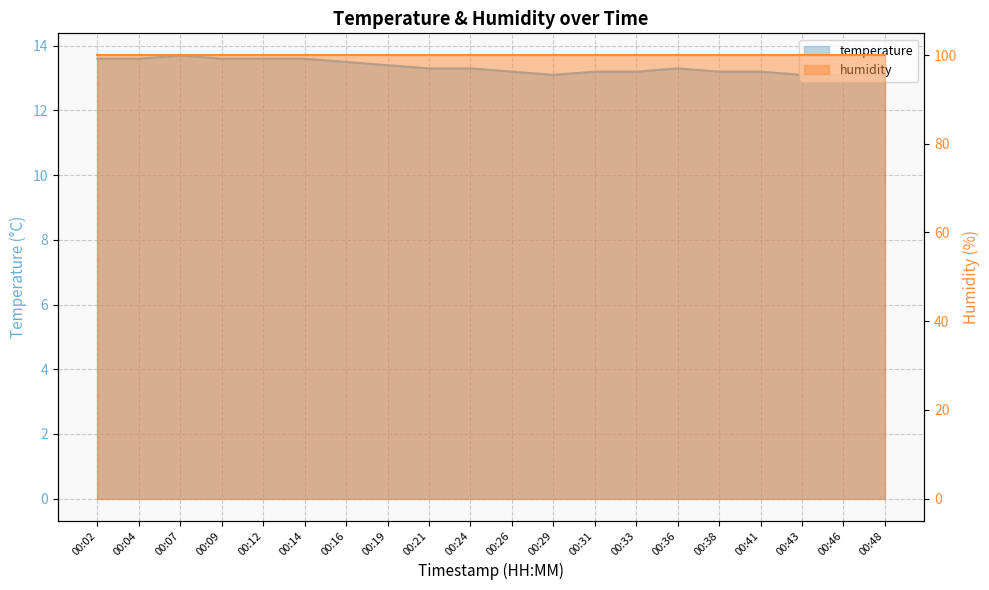

Rank the categories by value from lowest to highest.

00:29, 00:43, 00:46, 00:48, 00:26, 00:31, 00:33, 00:38, 00:41, 00:21, 00:24, 00:36, 00:19, 00:16, 00:02, 00:04, 00:09, 00:12, 00:14, 00:07